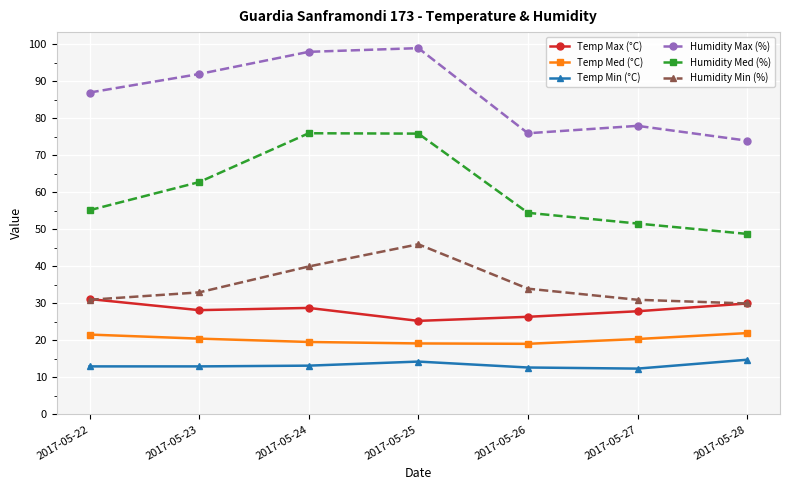

Which series changed the most between 2017-05-25 and 2017-05-27?

Humidity Med (%)